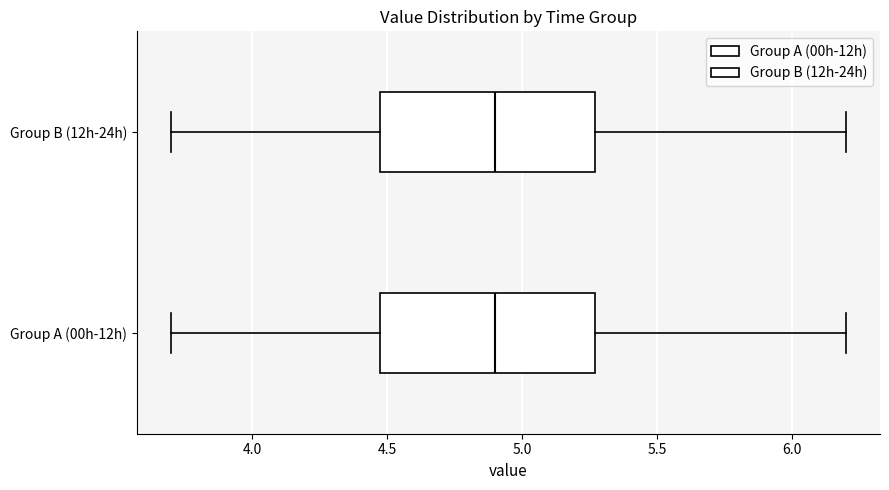

Where is the left edge of the box for Group B (12h-24h) on the x-axis? The values are not printed on the chart, so give them approximately, as read against the axis.

4.50